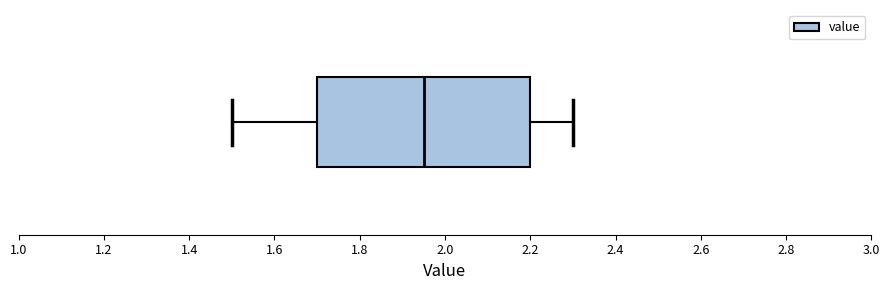

Transcribe this box plot: give where the median line is, the range the box spans, and where the two whiskers end, as read against the x-axis. The values are not printed on the chart, so give them approximately, as read against the axis.

median 1.96, box 1.70 to 2.20, whiskers 1.50 to 2.30